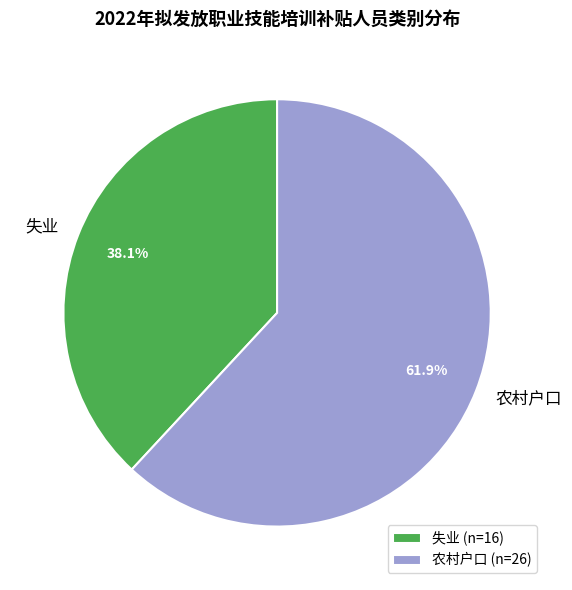

Between 农村户口 and 失业, which is larger?

农村户口